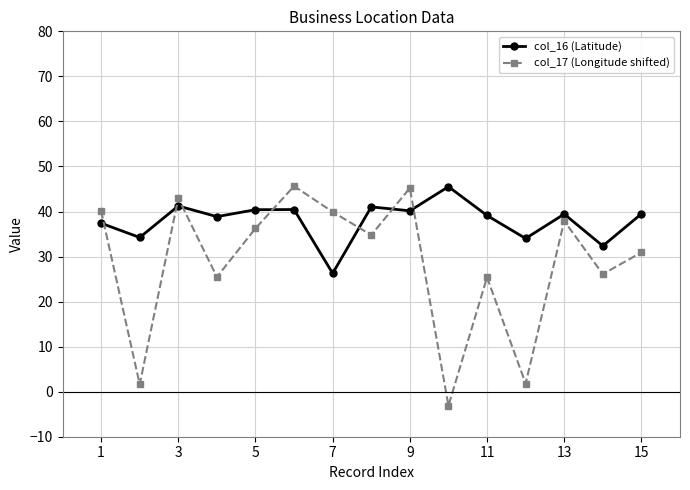

What is the difference between the maximum and minimum values in the col_16 (Latitude) series?

19.2